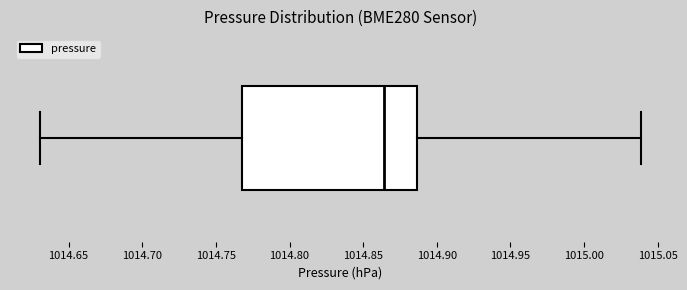

Transcribe this box plot: give where the median line is, the range the box spans, and where the two whiskers end, as read against the x-axis. The values are not printed on the chart, so give them approximately, as read against the axis.

median 1014.865, box 1014.770 to 1014.885, whiskers 1014.630 to 1015.040